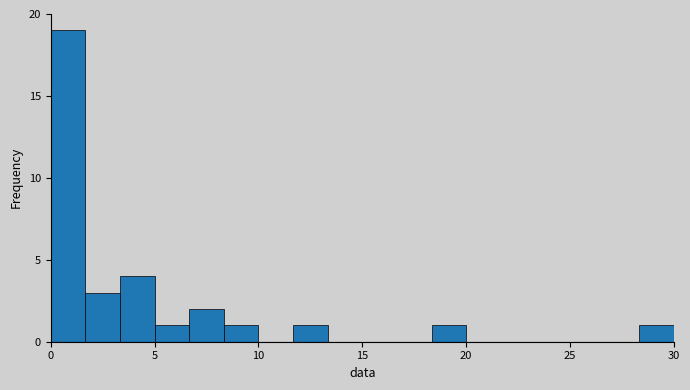

Around what value on the x-axis is the tallest bar? Give the approximate position of its centre, as read against the axis.

1.0